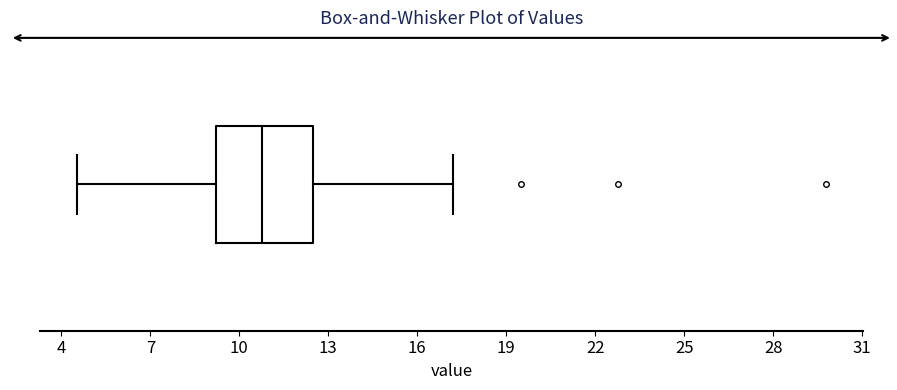

Transcribe this box plot: give where the median line is, the range the box spans, and where the two whiskers end, as read against the x-axis. The values are not printed on the chart, so give them approximately, as read against the axis.

median 11.0, box 9.0 to 12.5, whiskers 4.5 to 17.0